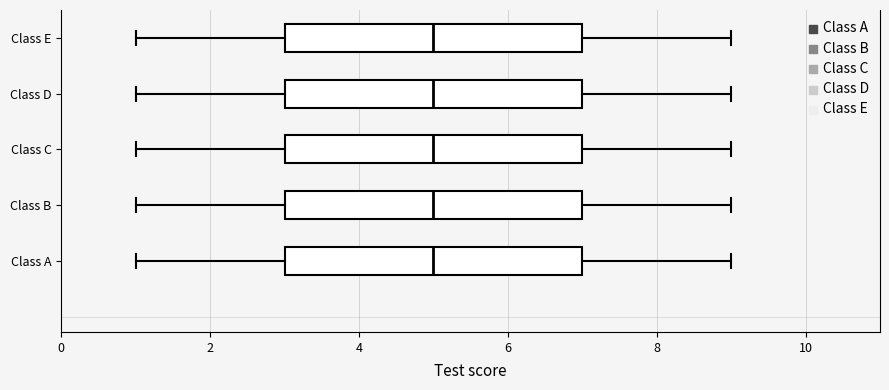

Reading bottom to top, read every box against the x-axis: the position of its median line, the range the box covers, and the ends of its whiskers. The values are not printed on the chart, so give them approximately, as read against the axis.

Class A: median 5, box 3 to 7, whiskers 1 to 9
Class B: median 5, box 3 to 7, whiskers 1 to 9
Class C: median 5, box 3 to 7, whiskers 1 to 9
Class D: median 5, box 3 to 7, whiskers 1 to 9
Class E: median 5, box 3 to 7, whiskers 1 to 9